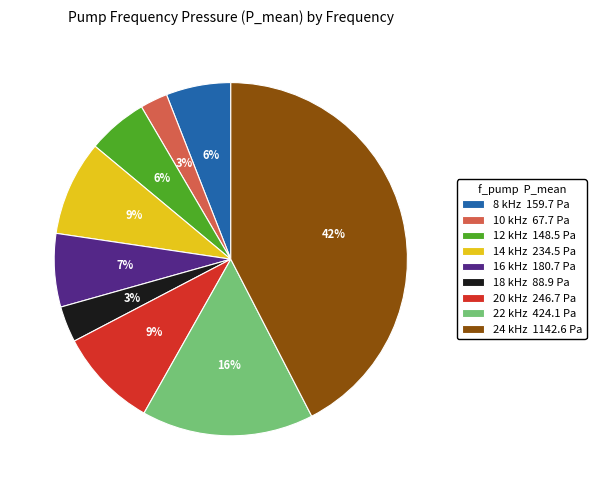

What percentage is the 16 slice, to the nearest percent?

7%